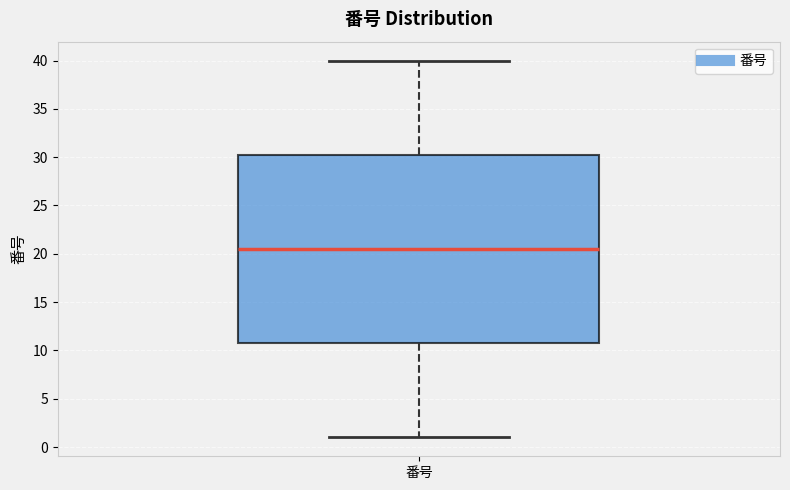

Read this box plot against the y-axis: the position of the median line, the range covered by the box, and the ends of both whiskers. The values are not printed on the chart, so give them approximately, as read against the axis.

median 20.5, box 11.0 to 30.5, whiskers 1.0 to 40.0